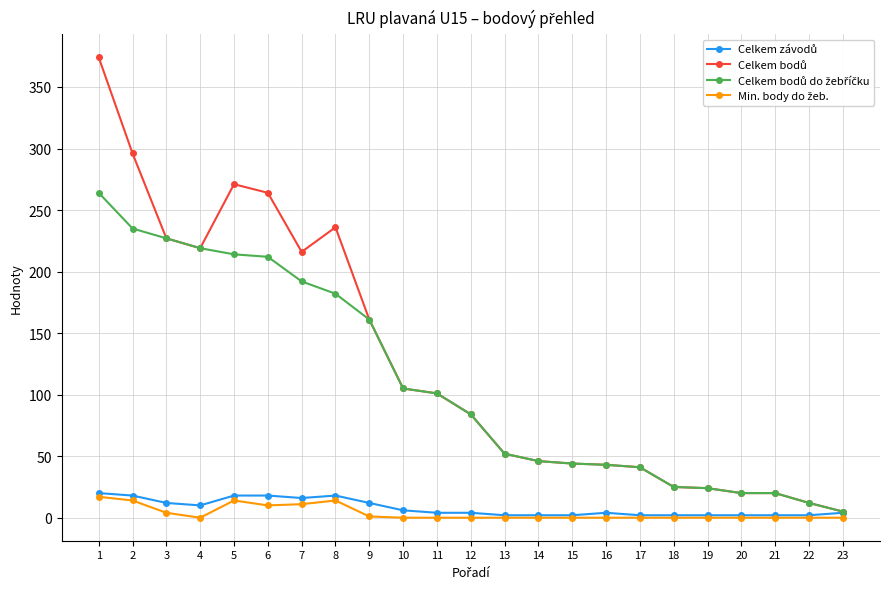

What is the maximum value shown in the chart?

374